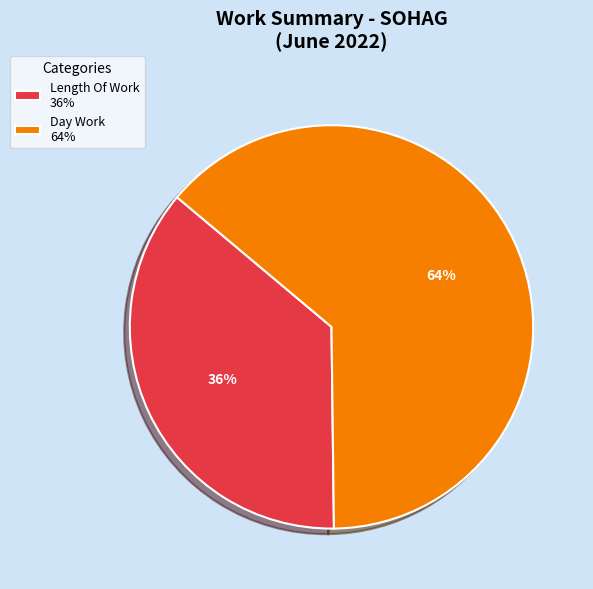

What is the ratio of the value at Day Work 64% to the value at Length Of Work 36%?

1.8